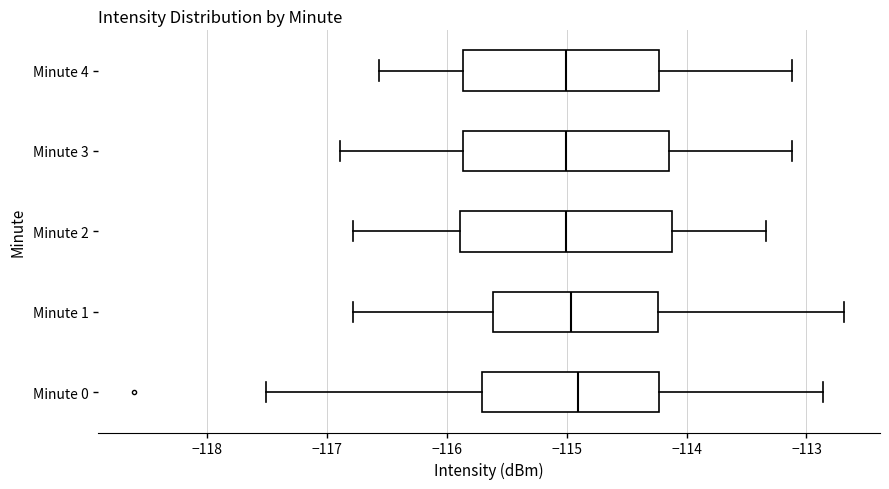

Where is the right edge of the box for Minute 1 on the x-axis? The values are not printed on the chart, so give them approximately, as read against the axis.

-114.2